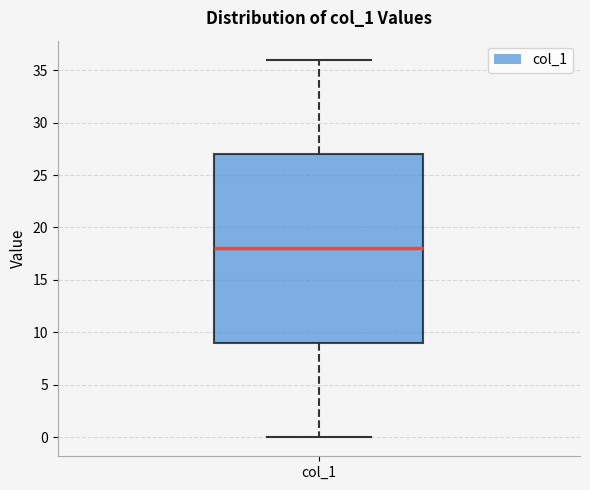

Transcribe this box plot: give where the median line is, the range the box spans, and where the two whiskers end, as read against the y-axis. The values are not printed on the chart, so give them approximately, as read against the axis.

median 18, box 9 to 27, whiskers 0 to 36